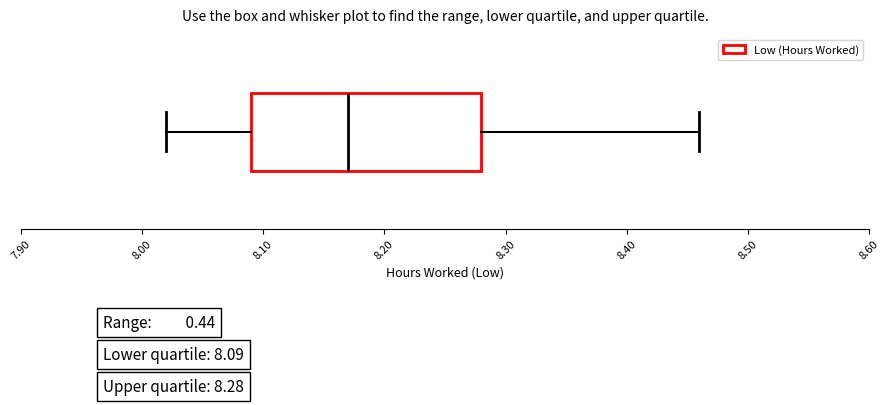

Transcribe this box plot: give where the median line is, the range the box spans, and where the two whiskers end, as read against the x-axis. The values are not printed on the chart, so give them approximately, as read against the axis.

median 8.17, box 8.09 to 8.28, whiskers 8.02 to 8.46